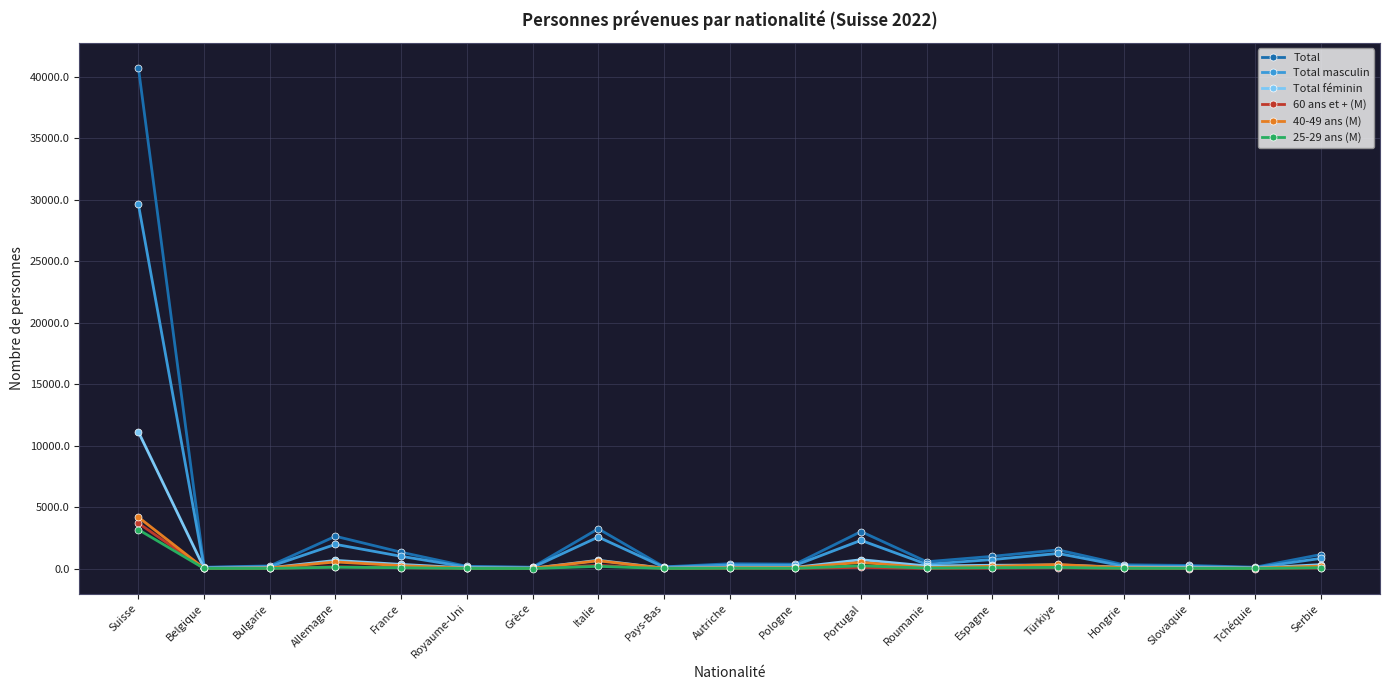

True or false: Total has more than 0 points higher than both neighbors.

True